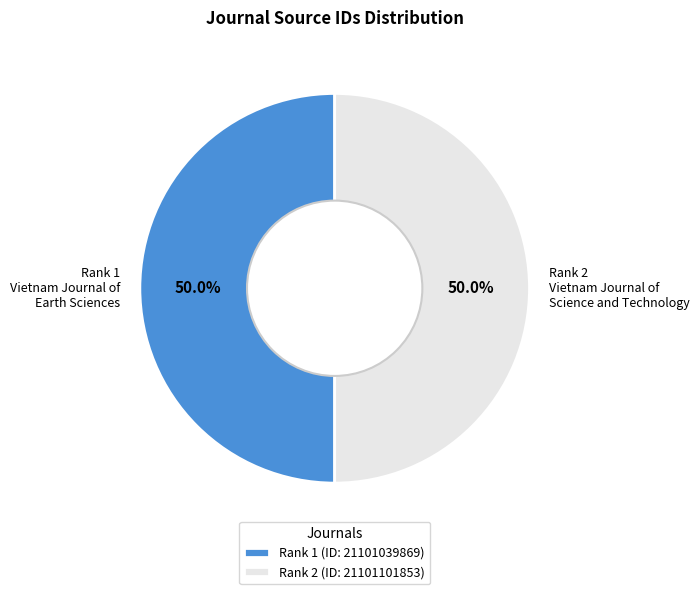

Approximately how many times larger is the value at Rank 1 Vietnam Journal of Earth Sciences compared to Rank 2 Vietnam Journal of Science and Technology?

1.0